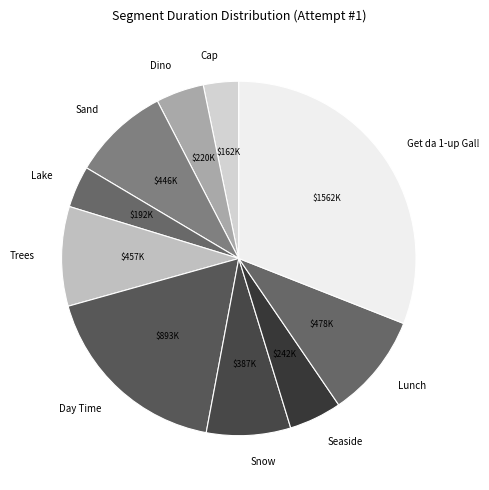

Does Snow represent more than half of the total?

No